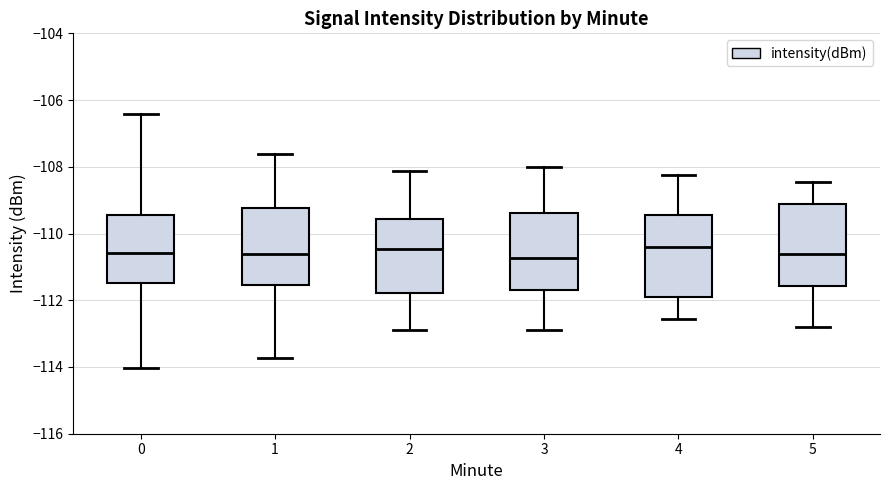

Where is the lower edge of the box at x = 4 on the y-axis? The values are not printed on the chart, so give them approximately, as read against the axis.

-111.8